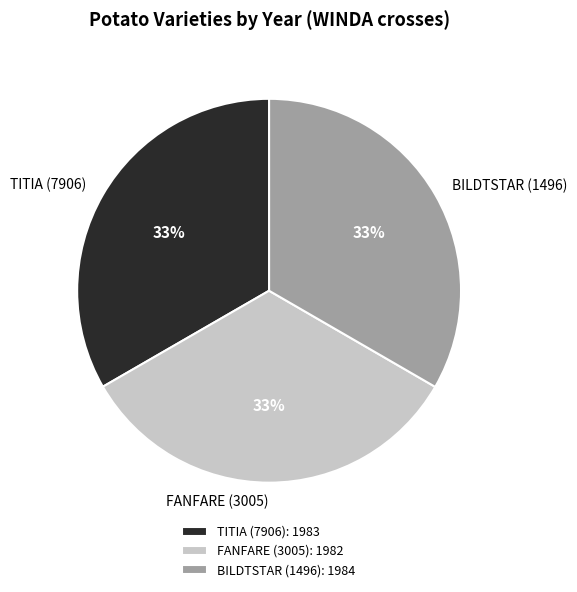

Does BILDTSTAR (1496) represent more than half of the total?

No